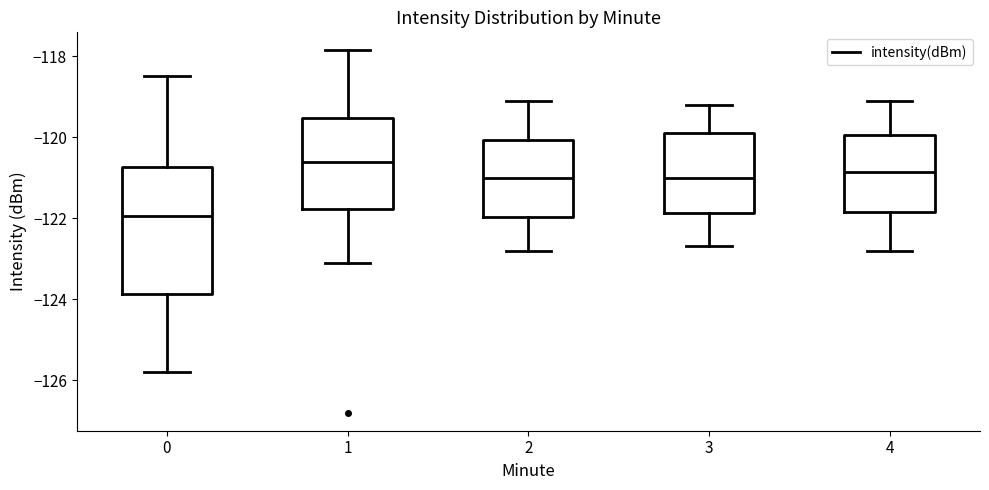

Which box's median line is the highest?

1